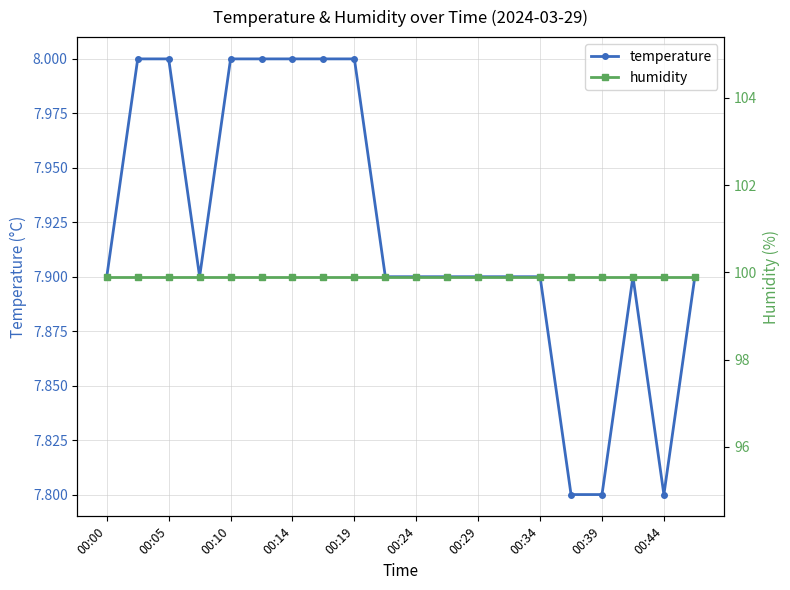

How many lines are shown in the chart?

2